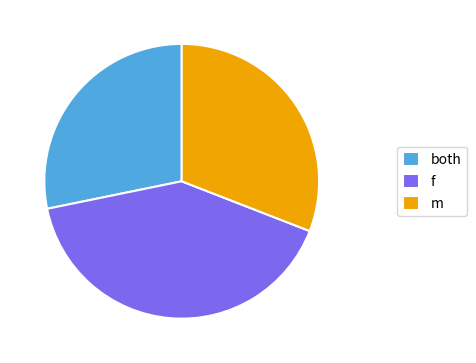

Combined, do f and m account for over 50%?

Yes